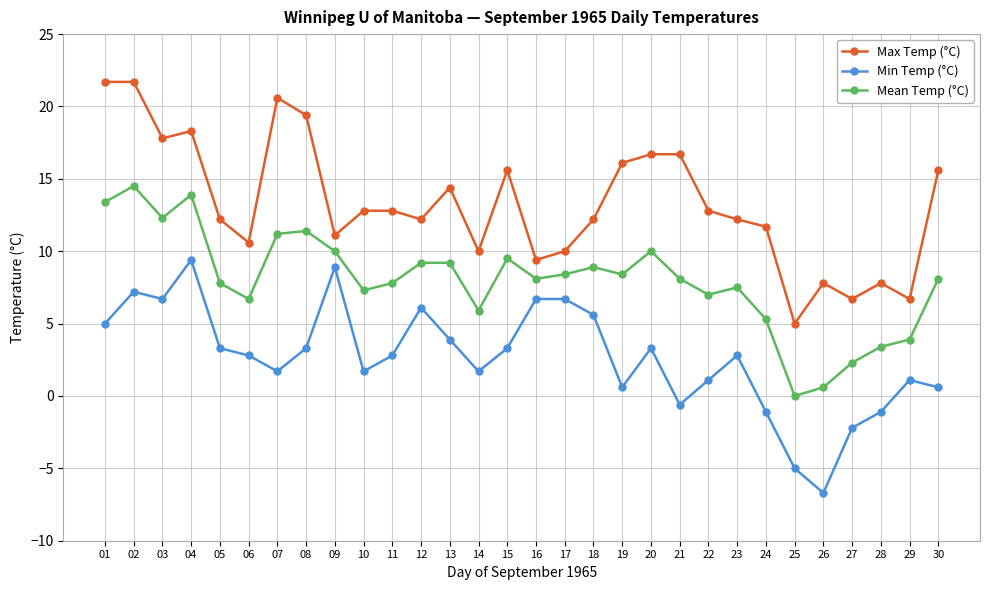

What is the value of the Mean Temp (°C) point at the 12th from the left?

9.2